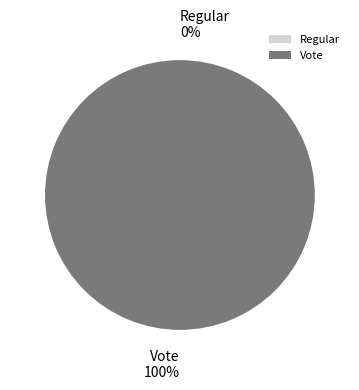

To the nearest percent, what is the difference between the largest and smallest slice percentages?

100%